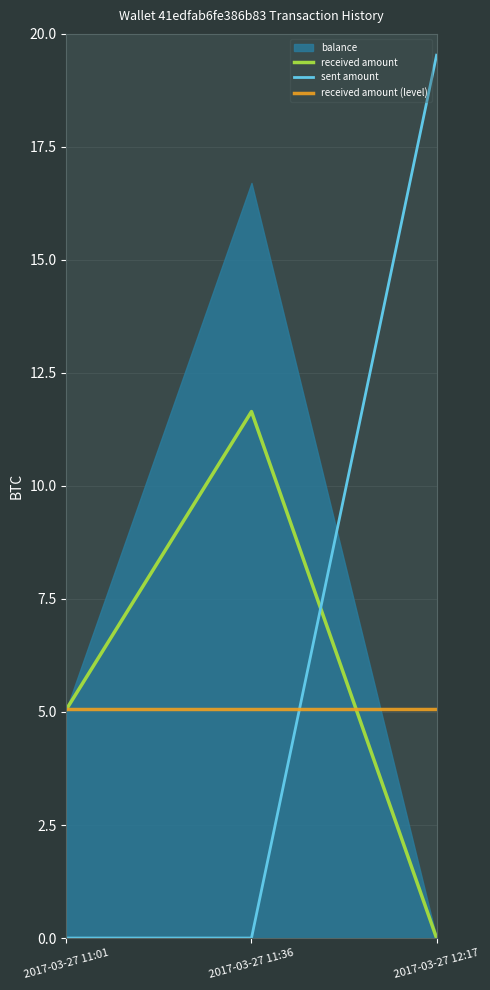

Rank the categories by received amount value from lowest to highest.

2017-03-27 12:17, 2017-03-27 11:01, 2017-03-27 11:36